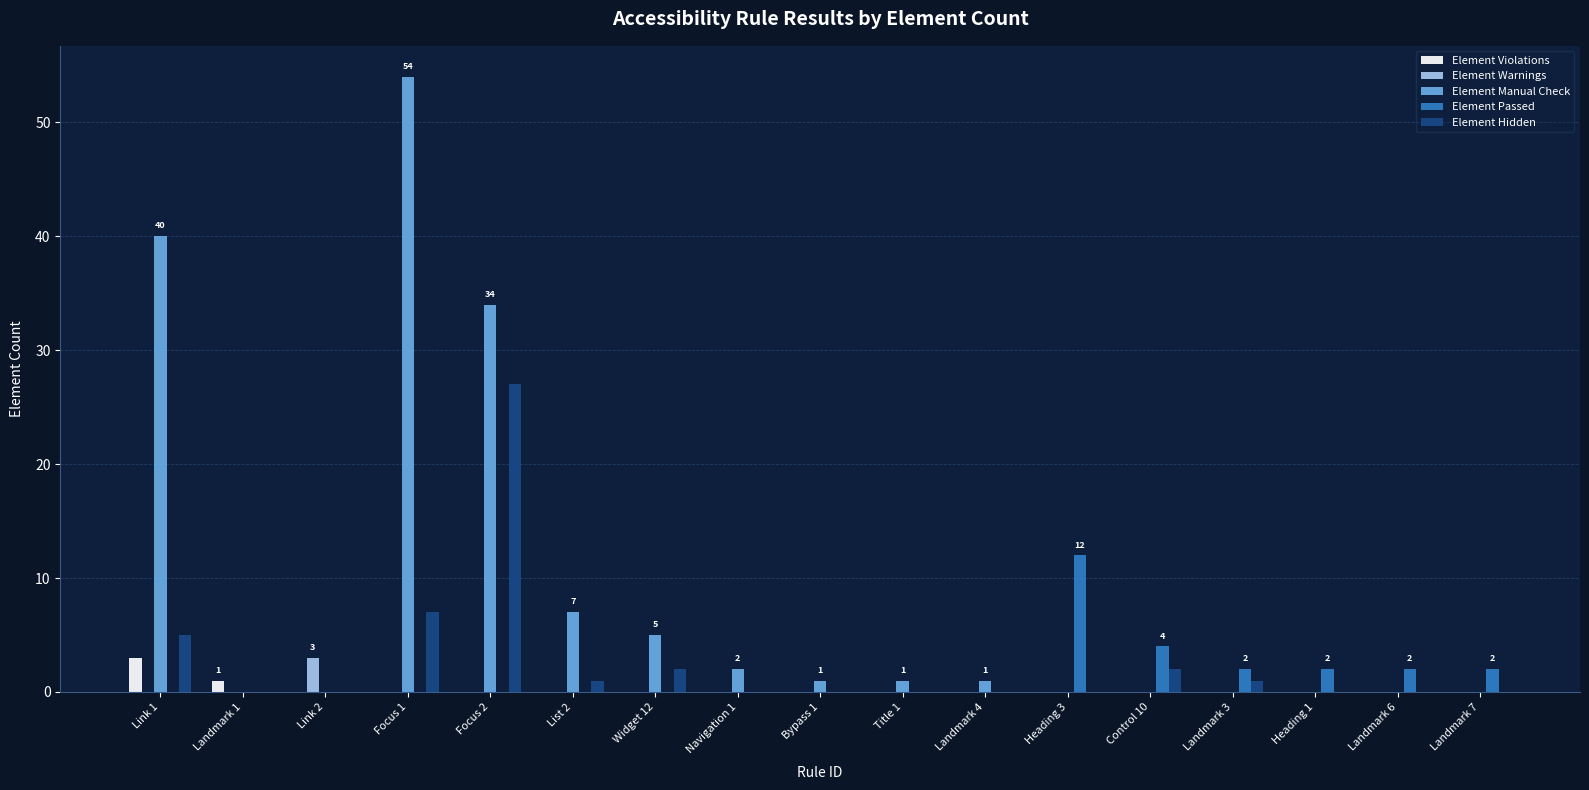

Which category has the highest value in the Element Hidden series?

Focus 2